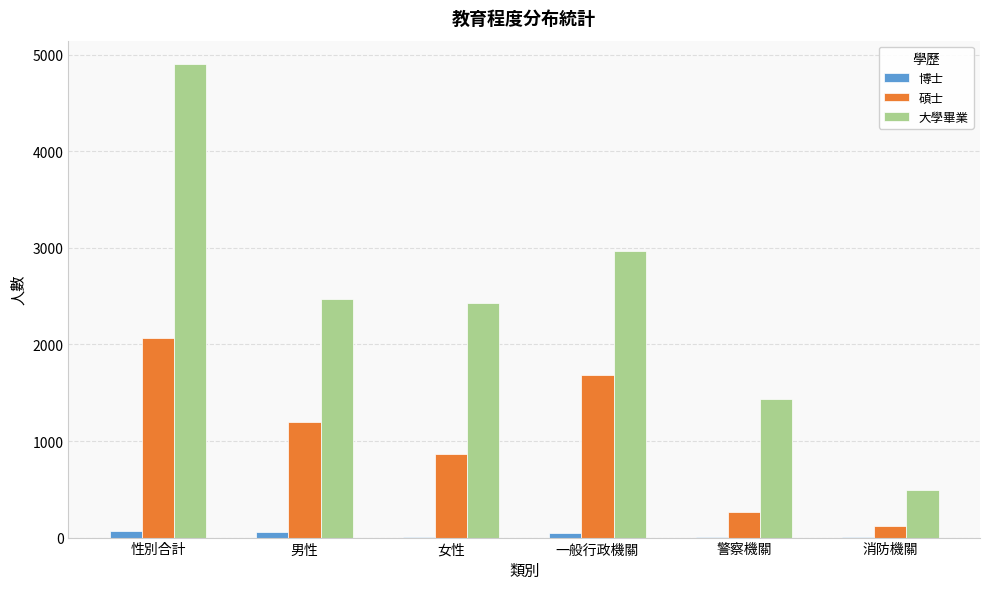

What is the greatest value displayed?

4900